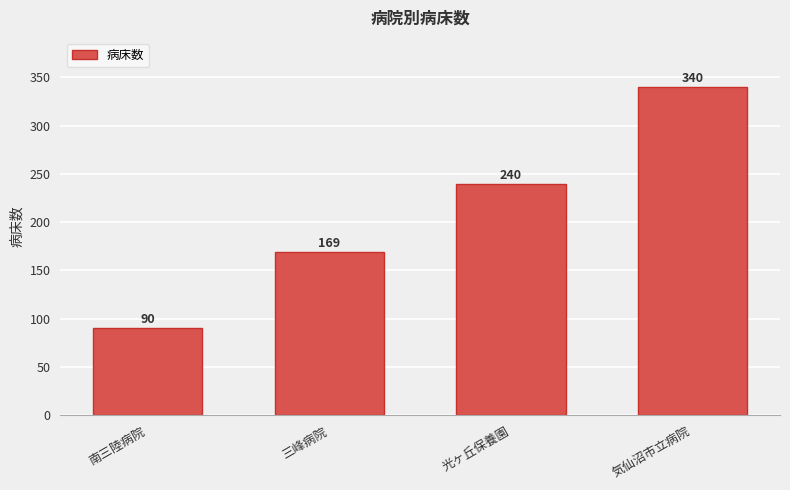

What value does the data have at 南三陸病院, to the nearest 10?

90